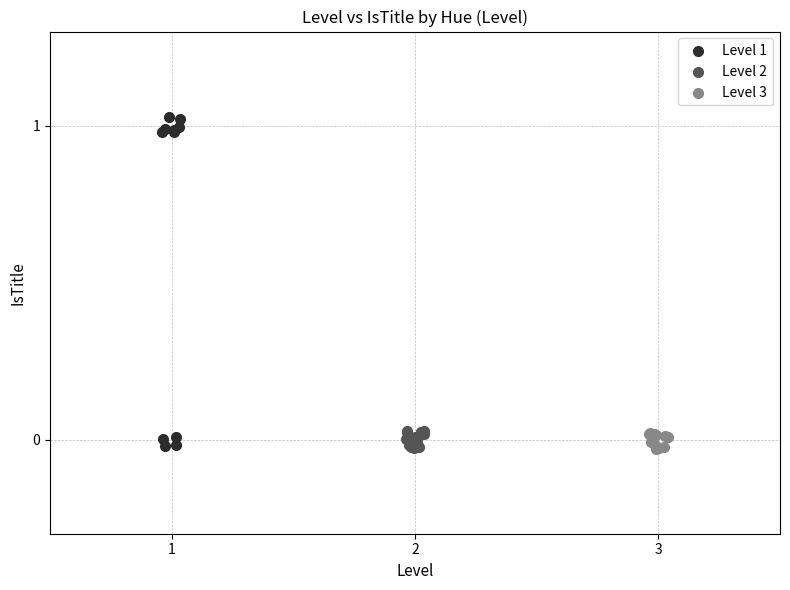

Which series reaches the maximum Y coordinate?

Level 1